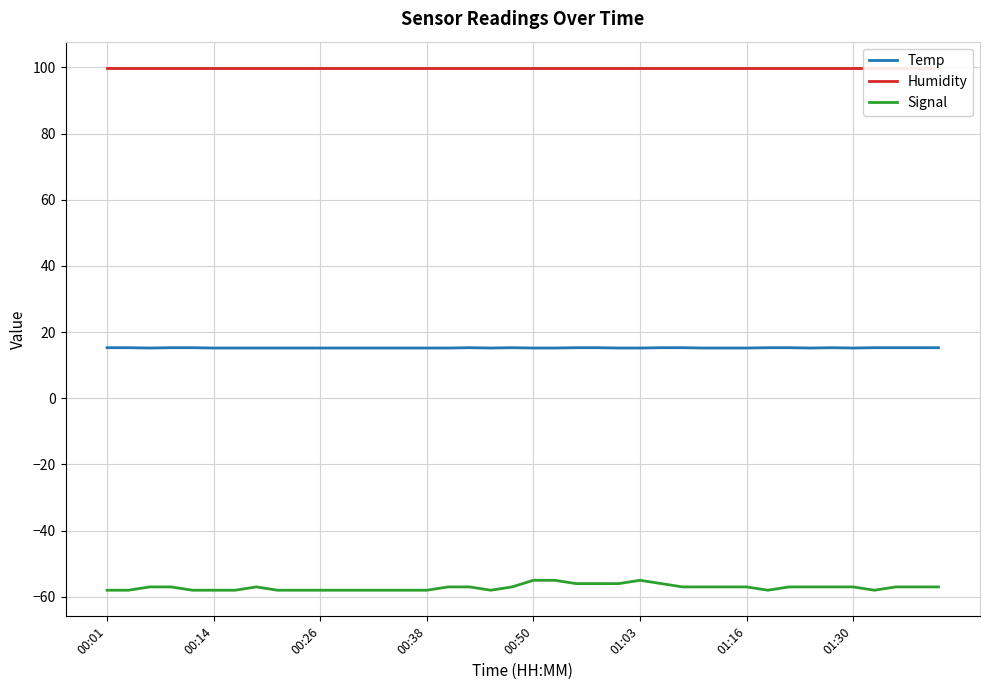

What is the value of the Signal point at the 38th from the left?

-57.0